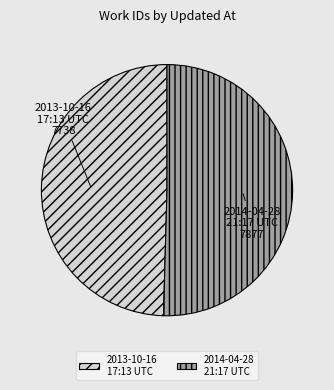

Which has a higher value, 2014-04-28 21:17 UTC or 2013-10-16 17:13 UTC?

2014-04-28 21:17 UTC